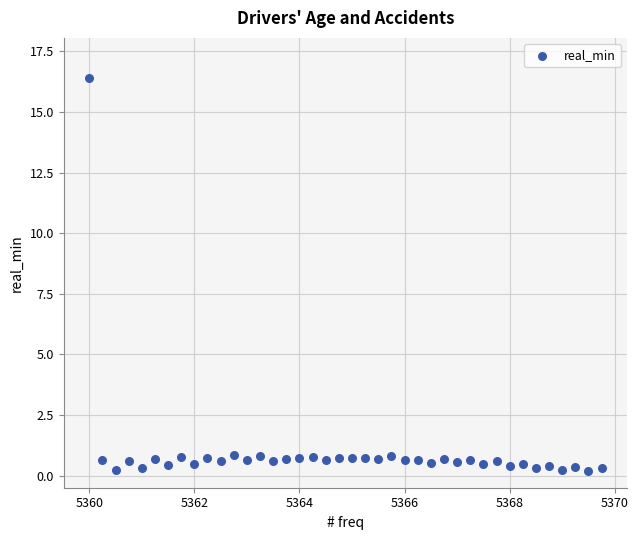

What is the range of X values (max minus min)?

9.8